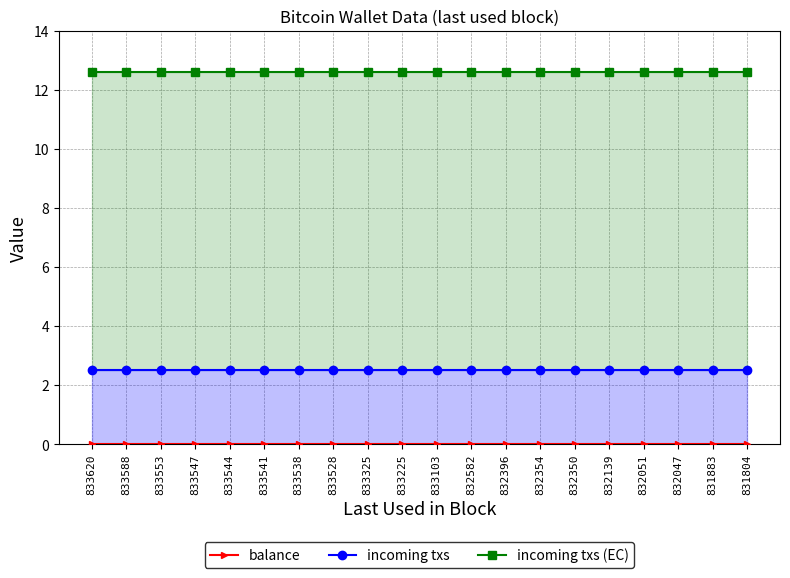

Which label corresponds to the largest value in the chart?

833620